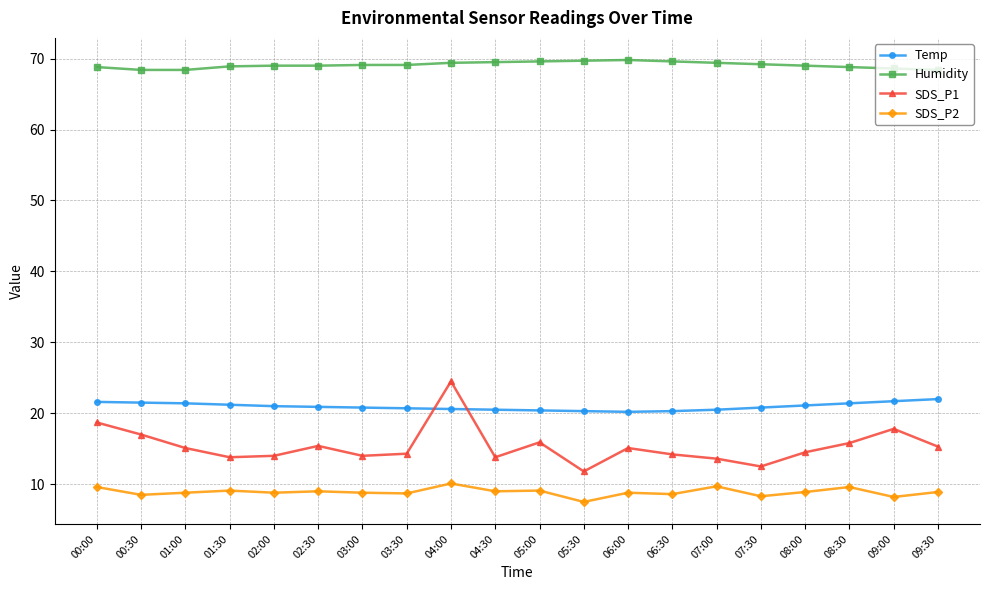

What is the minimum value shown in the chart?

7.5